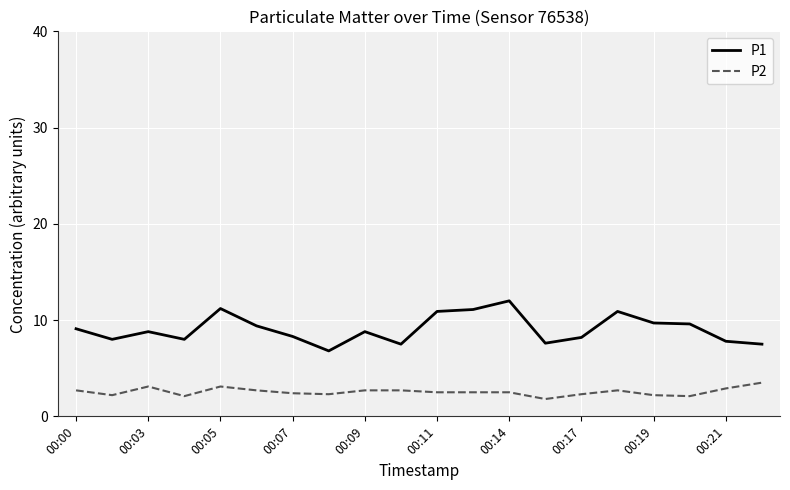

True or false: P1 and P2 cross at least once.

False